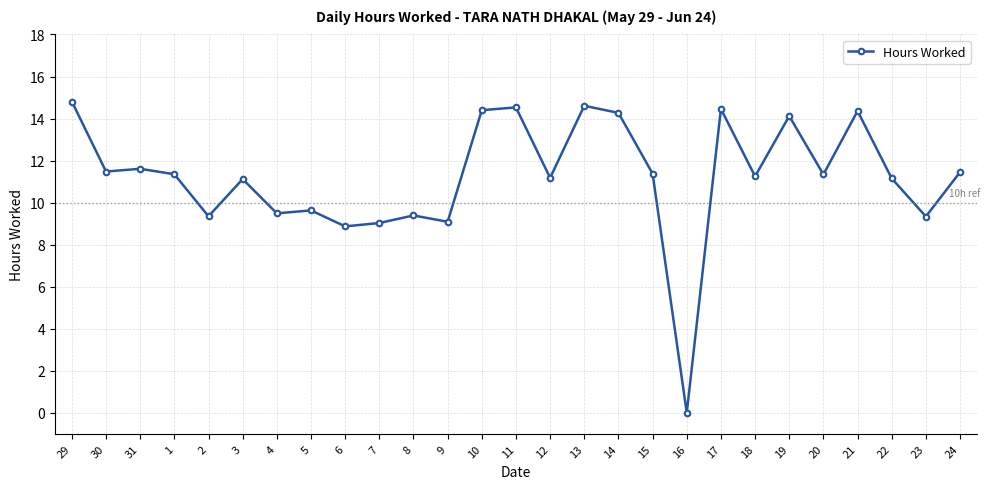

The chart shows a value of 16.9 at 12. True or false?

False